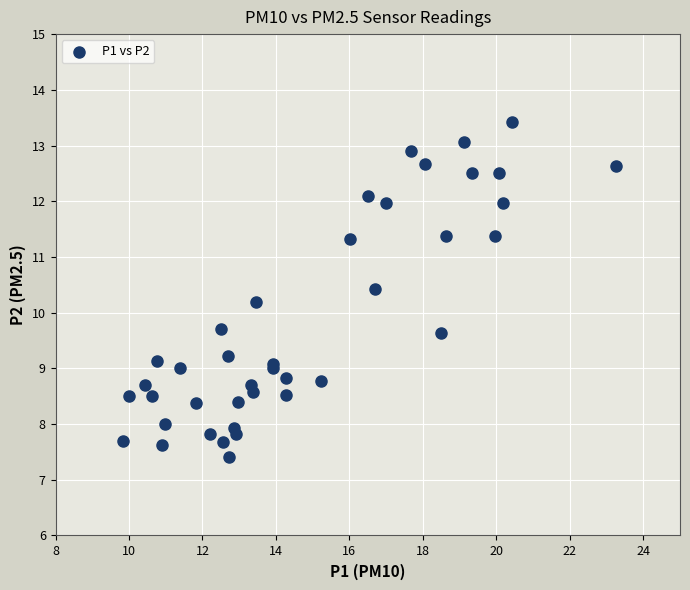

What Y value in the scatter plot is closest to 10?

10.2